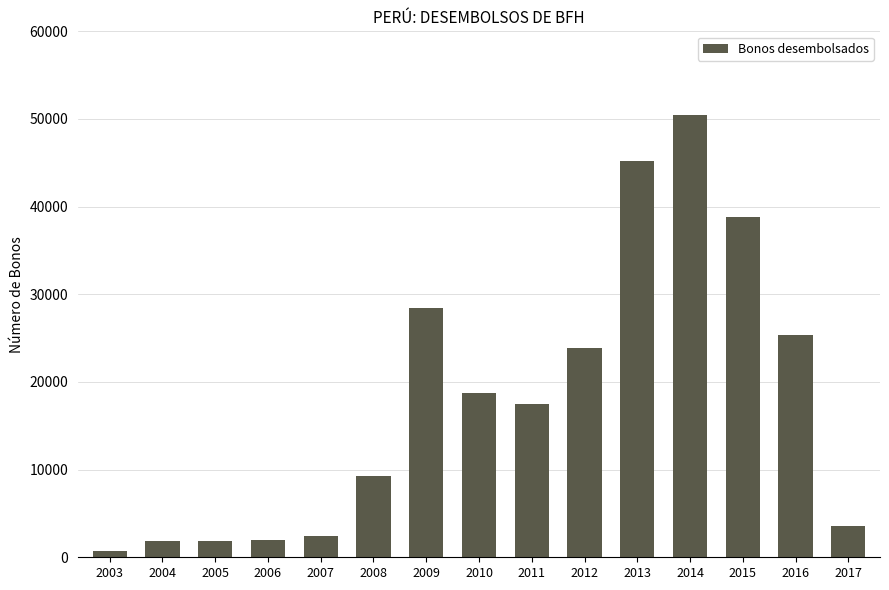

At which label does the data first exceed 17500?

2009